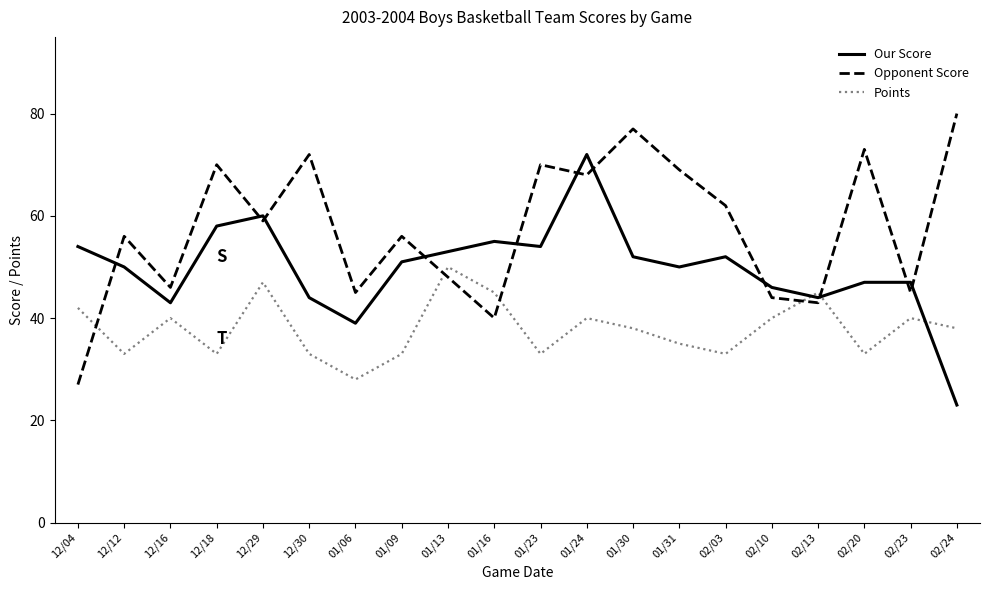

What position from the left is 12/18?

4